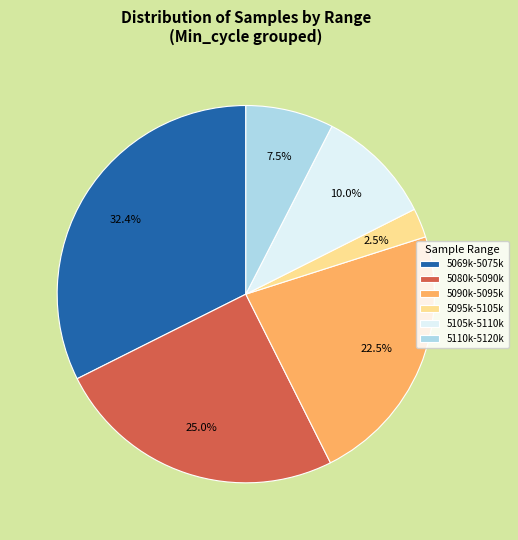

What percentage do 5090k-5095k and 5095k-5105k together represent?

25.0%